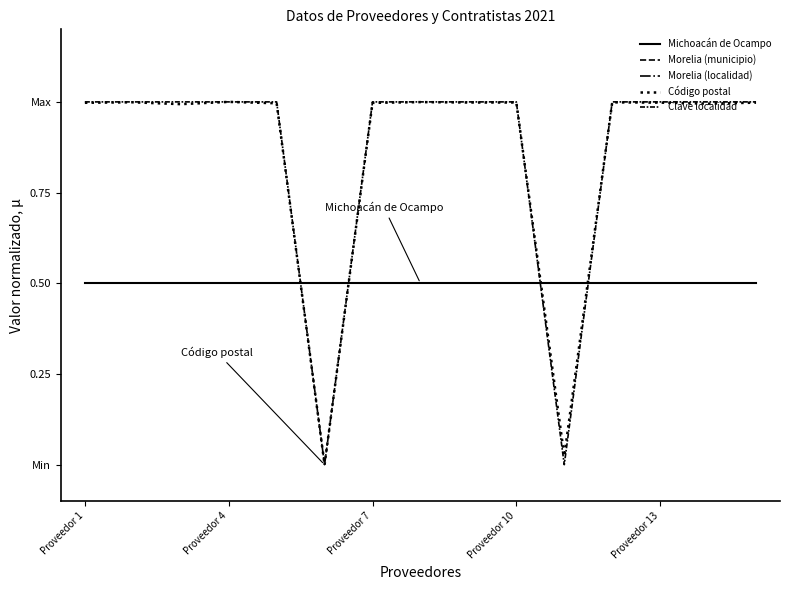

At which label does Código postal reach its peak?

Proveedor 4